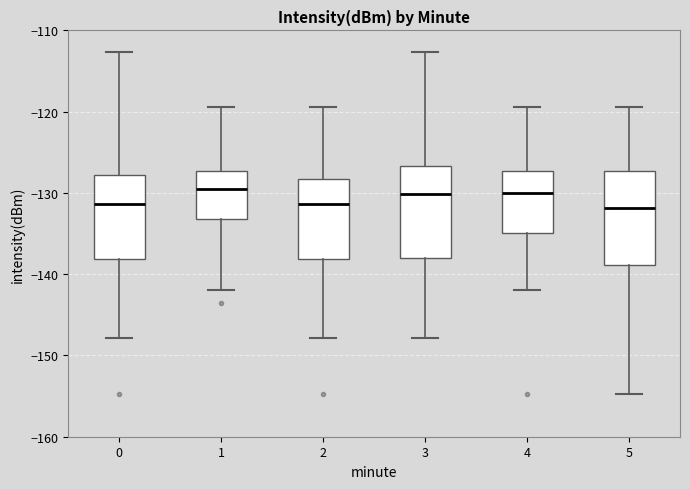

Where is the lower edge of the box at x = 4 on the y-axis? The values are not printed on the chart, so give them approximately, as read against the axis.

-135